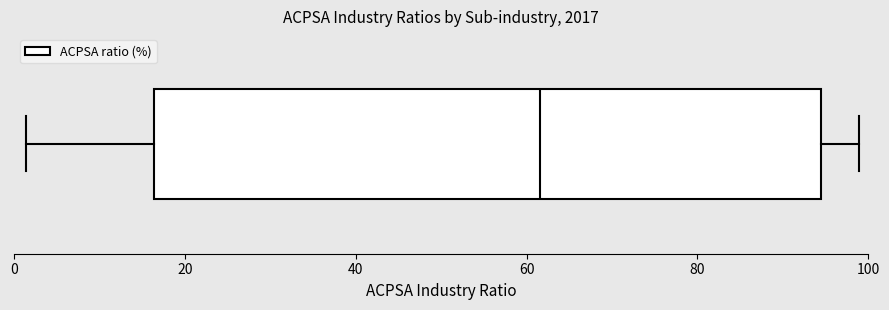

Where does the median line of the box sit on the x-axis? The values are not printed on the chart, so give them approximately, as read against the axis.

62